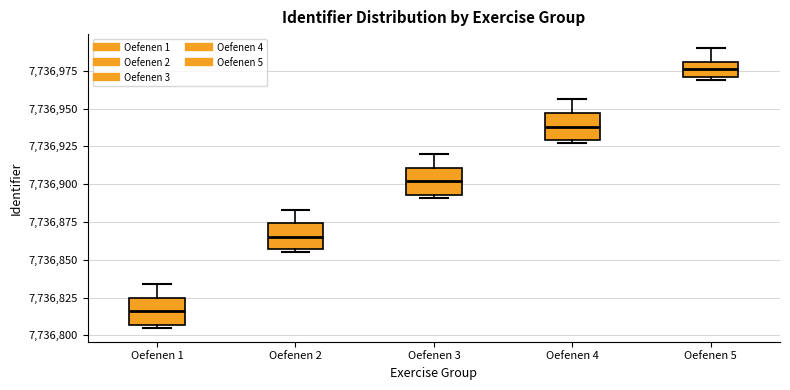

Reading left to right, transcribe this box plot: for each box, give where its median line is, the range the box spans, and where its two whiskers end, as read against the y-axis. The values are not printed on the chart, so give them approximately, as read against the axis.

Oefenen 1: median 7736815, box 7736805 to 7736825, whiskers 7736805 (just below the box's lower edge) to 7736835
Oefenen 2: median 7736865, box 7736855 to 7736875, whiskers 7736855 (just below the box's lower edge) to 7736885
Oefenen 3: median 7736900, box 7736895 to 7736910, whiskers 7736890 to 7736920
Oefenen 4: median 7736940, box 7736930 to 7736945, whiskers 7736925 to 7736955
Oefenen 5: median 7736975, box 7736970 to 7736980, whiskers 7736970 (just below the box's lower edge) to 7736990